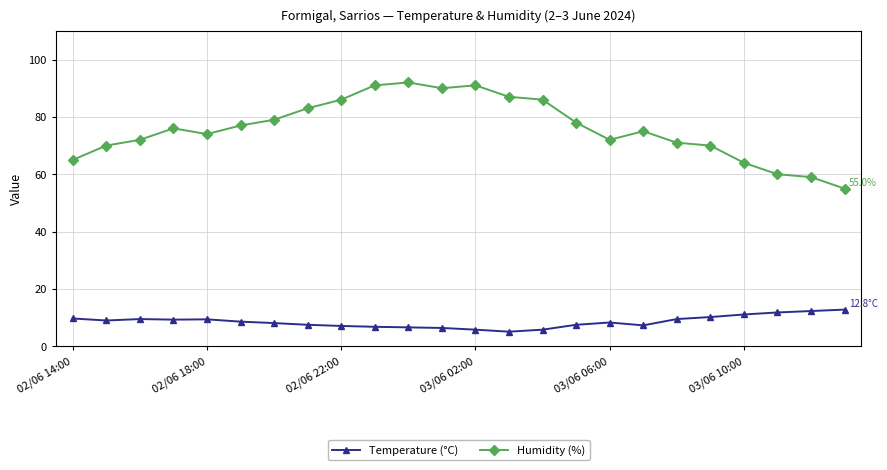

What is the value of the Temperature (°C) point at the 18th from the left?

7.3